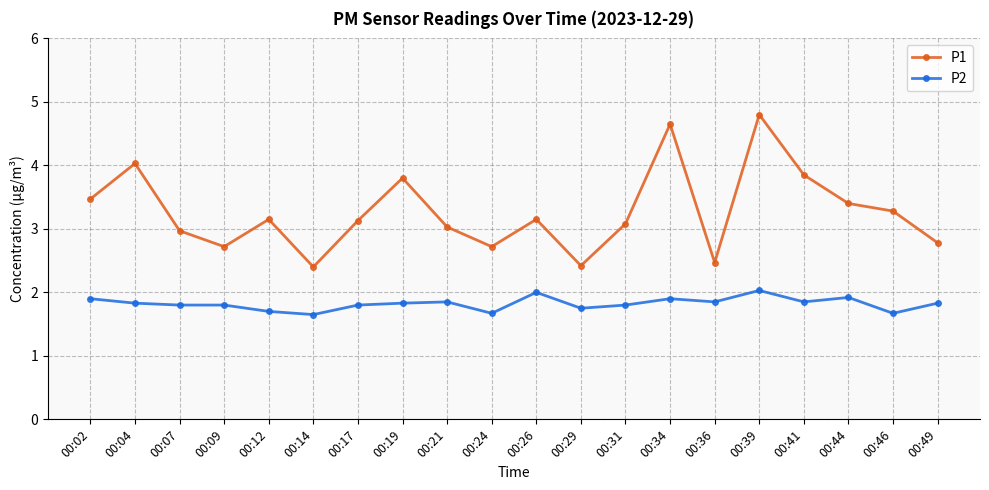

What is the sum of all P2 values?

36.4